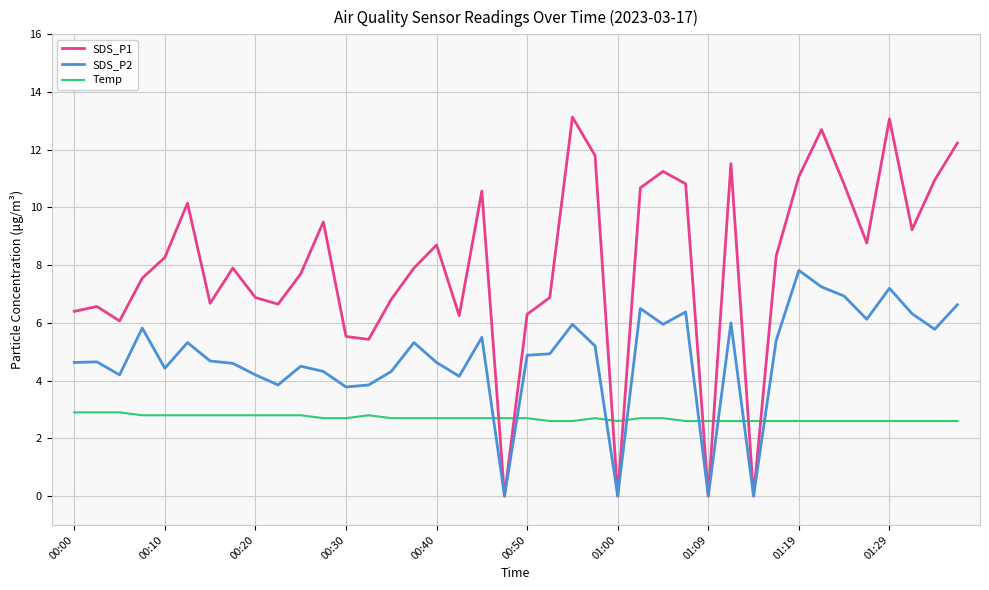

Which series has the largest range (max minus min)?

SDS_P1